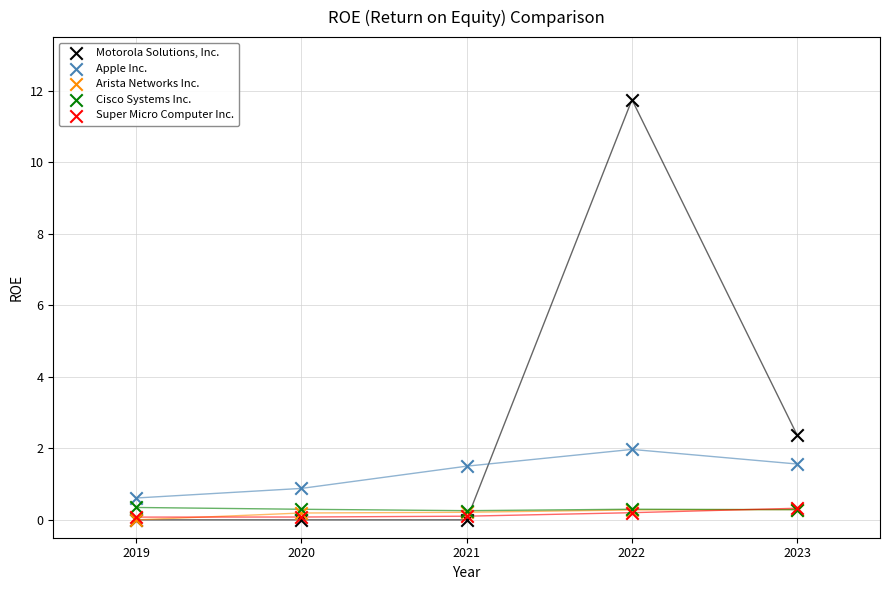

What are all the series names shown in the legend?

Motorola Solutions, Inc., Apple Inc., Arista Networks Inc., Cisco Systems Inc., Super Micro Computer Inc.